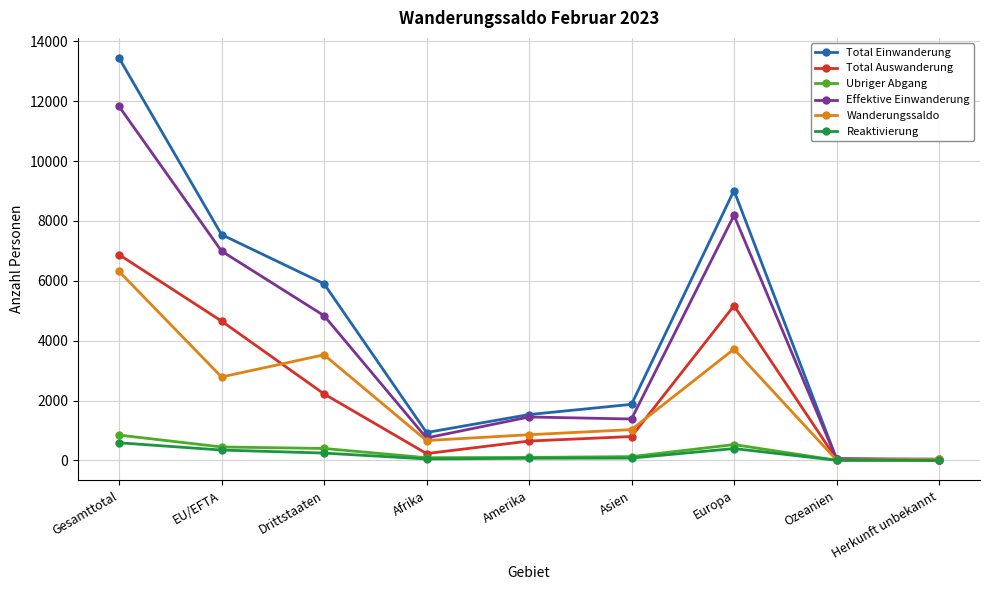

At which category is the sum across all series the highest?

Gesamttotal